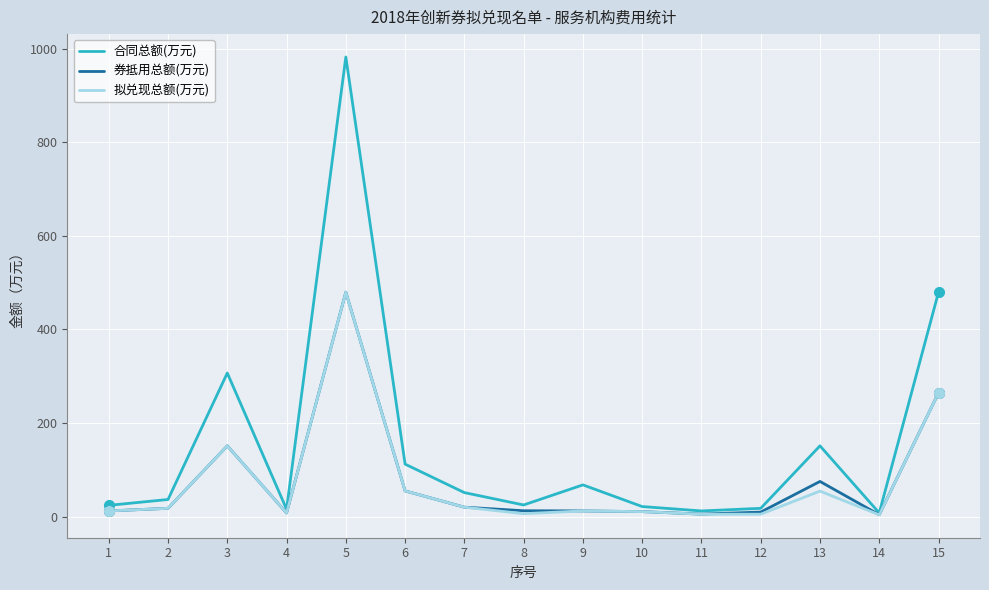

In 合同总额(万元), how many points are lower than both neighbors (excluding endpoints)?

4